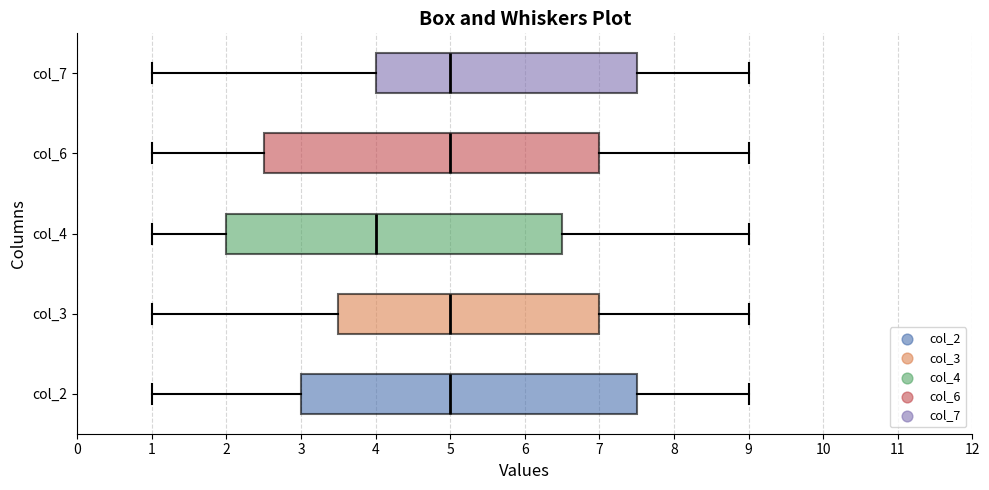

Reading bottom to top, read every box against the x-axis: the position of its median line, the range the box covers, and the ends of its whiskers. The values are not printed on the chart, so give them approximately, as read against the axis.

col_2: median 5.0, box 3.0 to 7.5, whiskers 1.0 to 9.0
col_3: median 5.0, box 3.5 to 7.0, whiskers 1.0 to 9.0
col_4: median 4.0, box 2.0 to 6.5, whiskers 1.0 to 9.0
col_6: median 5.0, box 2.5 to 7.0, whiskers 1.0 to 9.0
col_7: median 5.0, box 4.0 to 7.5, whiskers 1.0 to 9.0